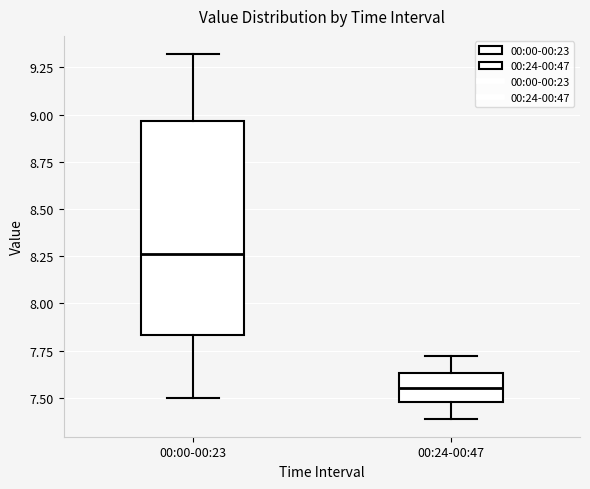

Reading left to right, read every box against the y-axis: the position of its median line, the range the box covers, and the ends of its whiskers. The values are not printed on the chart, so give them approximately, as read against the axis.

00:00-00:23: median 8.25, box 7.85 to 8.95, whiskers 7.50 to 9.30
00:24-00:47: median 7.55, box 7.50 to 7.65, whiskers 7.40 to 7.70